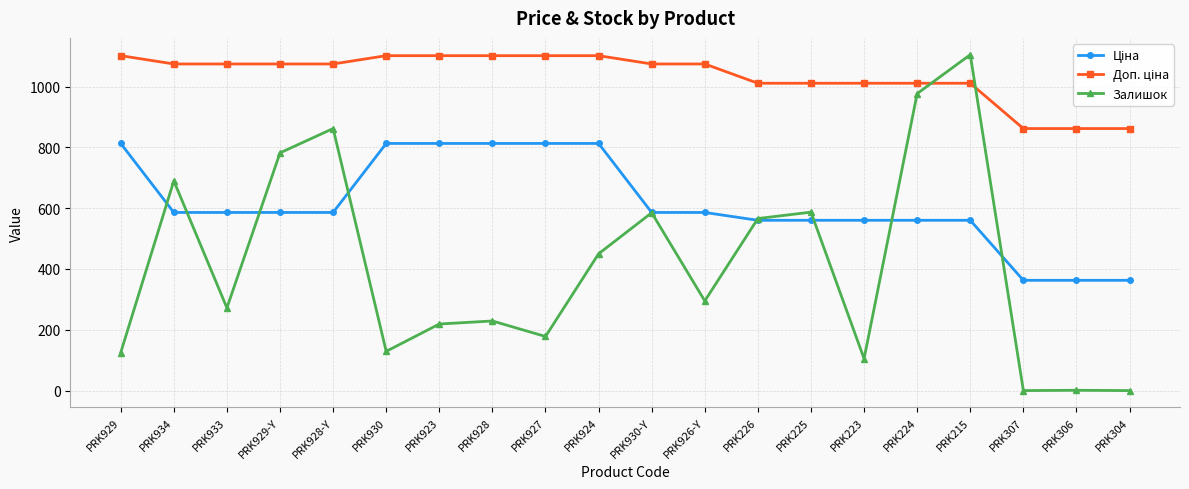

How many data points in Залишок are less than 295?

10